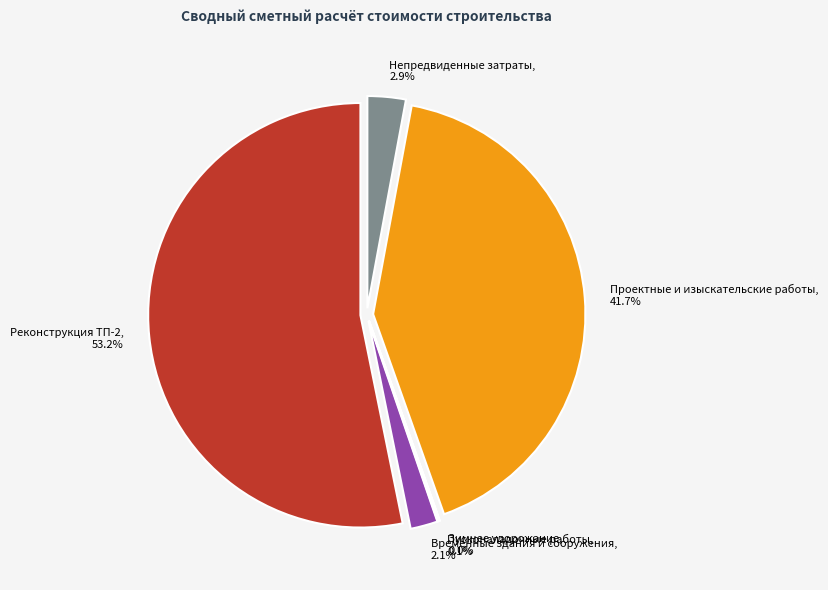

To the nearest percent, what percentage of the pie is Проектные и изыскательские работы?

42%